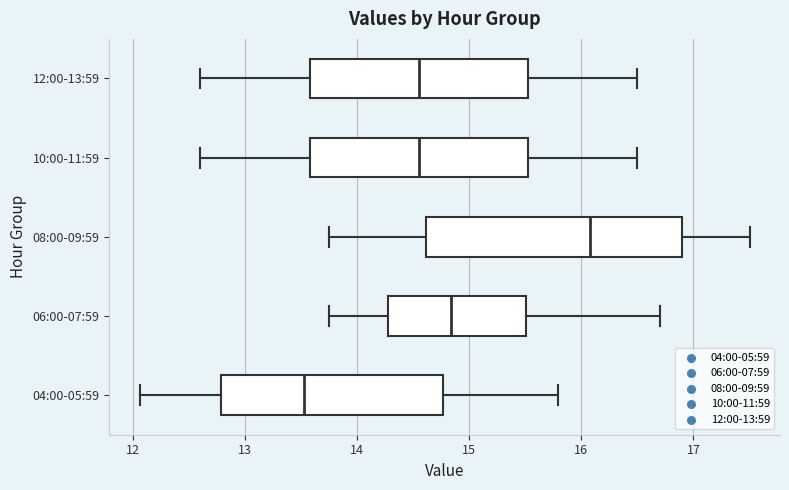

Reading bottom to top, read every box against the x-axis: the position of its median line, the range the box covers, and the ends of its whiskers. The values are not printed on the chart, so give them approximately, as read against the axis.

04:00-05:59: median 13.5, box 12.8 to 14.8, whiskers 12.1 to 15.8
06:00-07:59: median 14.8, box 14.3 to 15.5, whiskers 13.8 to 16.7
08:00-09:59: median 16.1, box 14.6 to 16.9, whiskers 13.8 to 17.5
10:00-11:59: median 14.6, box 13.6 to 15.5, whiskers 12.6 to 16.5
12:00-13:59: median 14.6, box 13.6 to 15.5, whiskers 12.6 to 16.5